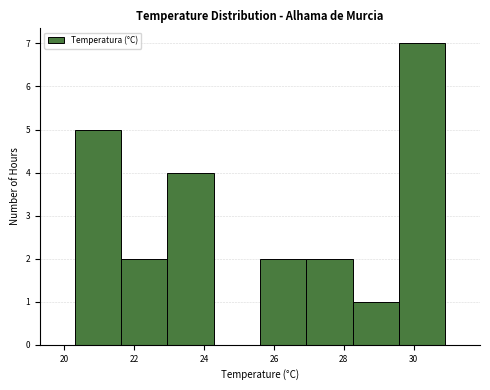

Reading left to right, list every bar in this chart as the range it spans on the x-axis followed by its height. Neither the bar edges nor the heights are printed on the chart, so give them approximately, as read against the axes.

20.4 to 21.6: 5
21.6 to 23.0: 2
23.0 to 24.2: 4
24.2 to 25.6: 0
25.6 to 27.0: 2
27.0 to 28.2: 2
28.2 to 29.6: 1
29.6 to 31.0: 7